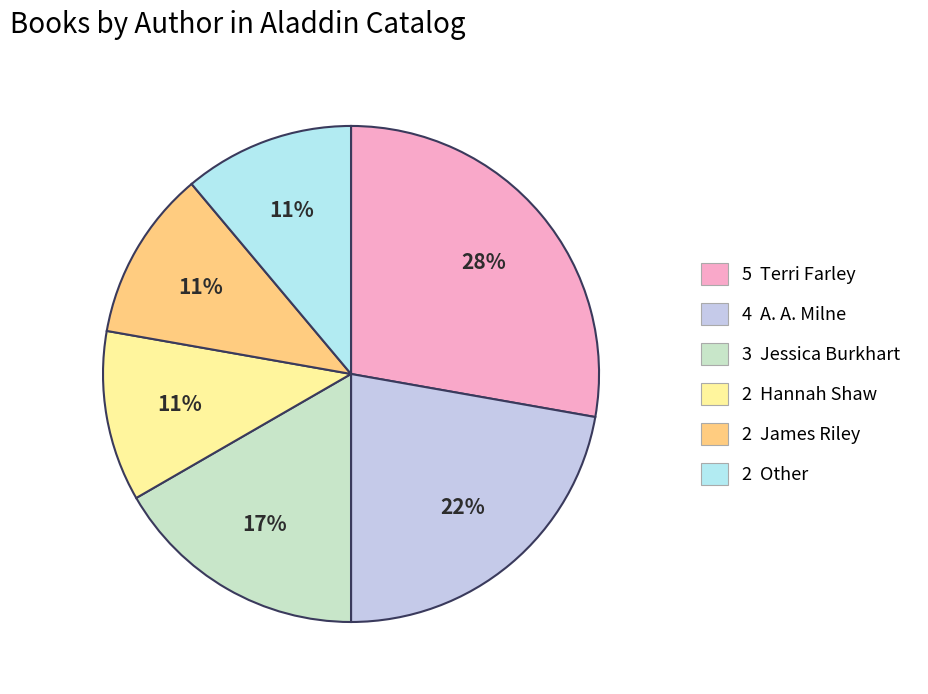

Does any single category account for the majority?

No